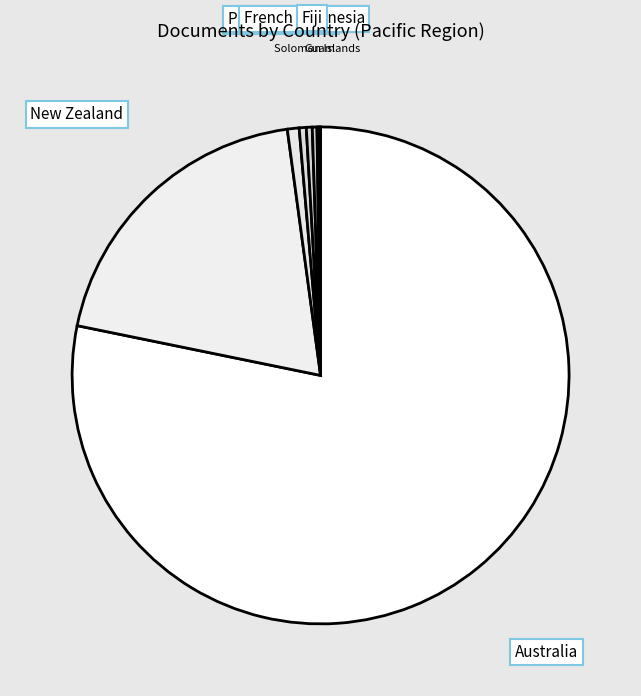

Does any single category account for the majority?

Yes